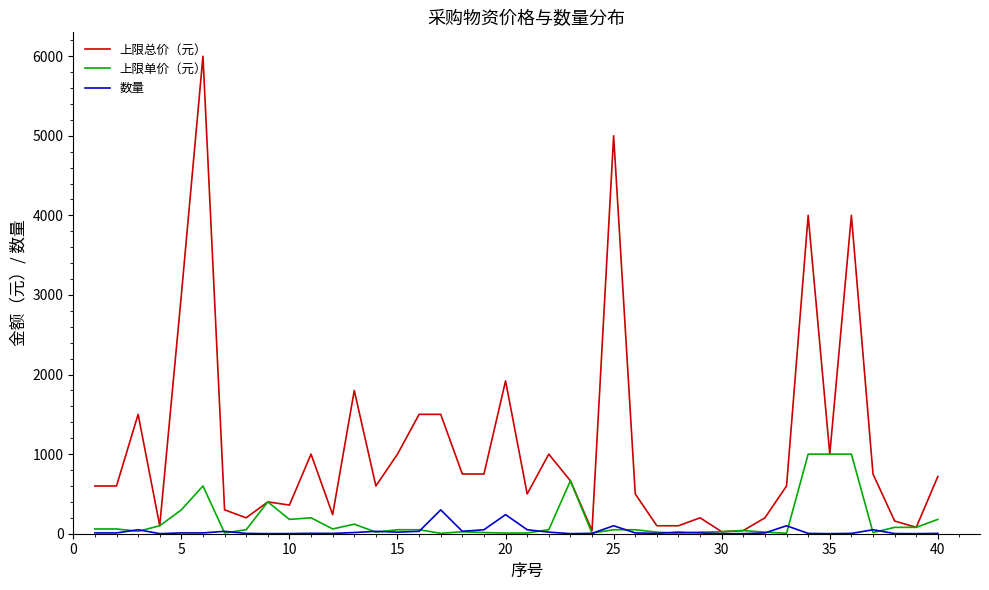

Which series has the largest total across all categories?

上限总价（元）